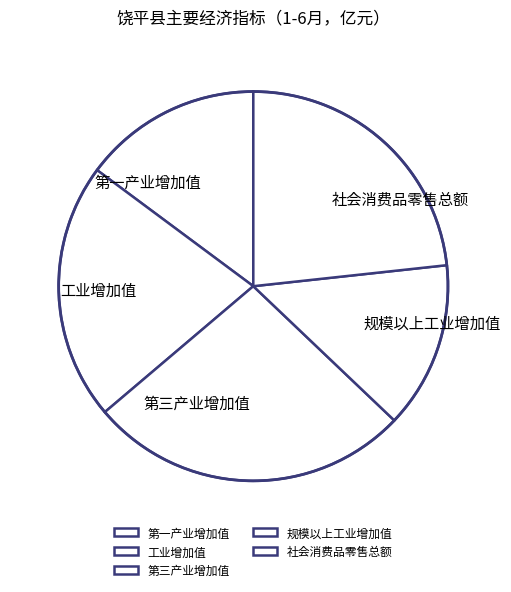

True or false: 第一产业增加值 accounts for 15% of the total.

True